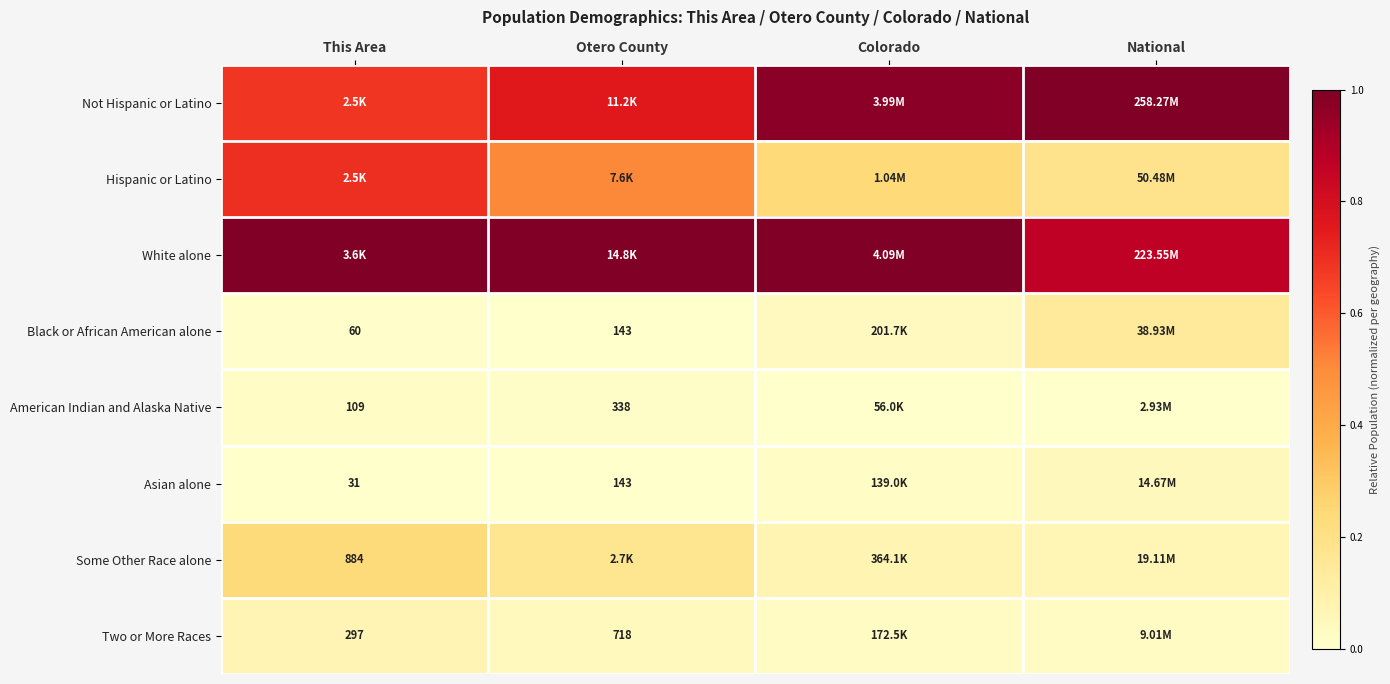

Rank the series at National from highest to lowest value.

Not Hispanic or Latino, White alone, Hispanic or Latino, Black or African American alone, Some Other Race alone, Asian alone, Two or More Races, American Indian and Alaska Native